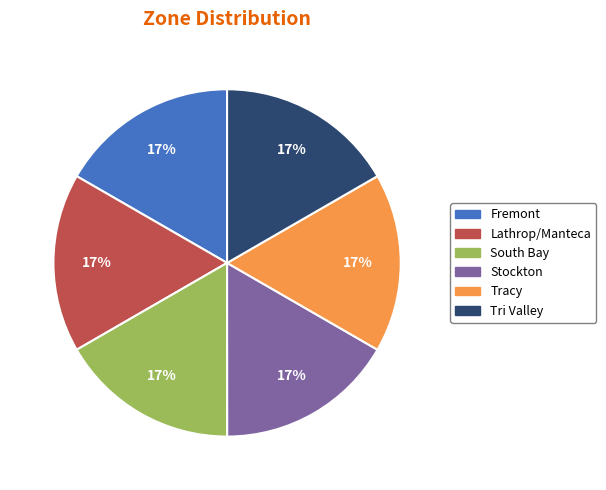

Is there any slice that represents more than half of the pie?

No